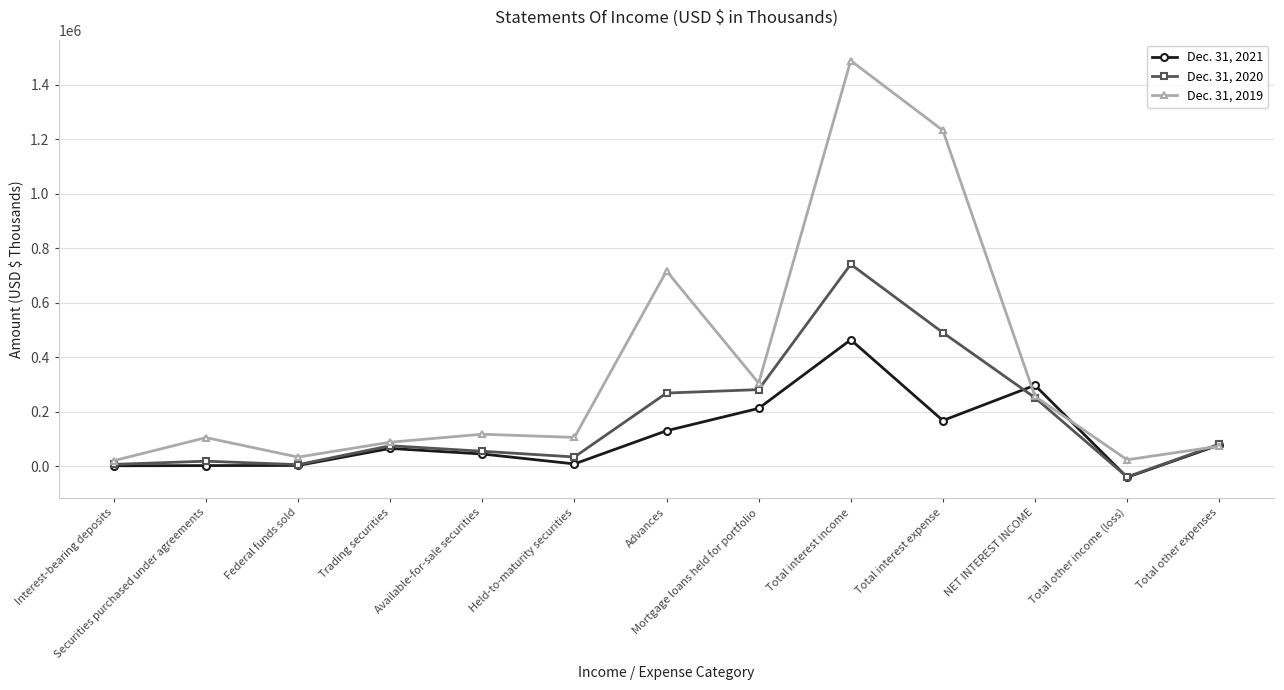

Rank the series by their average value, from lowest to highest.

Dec. 31, 2021, Dec. 31, 2020, Dec. 31, 2019